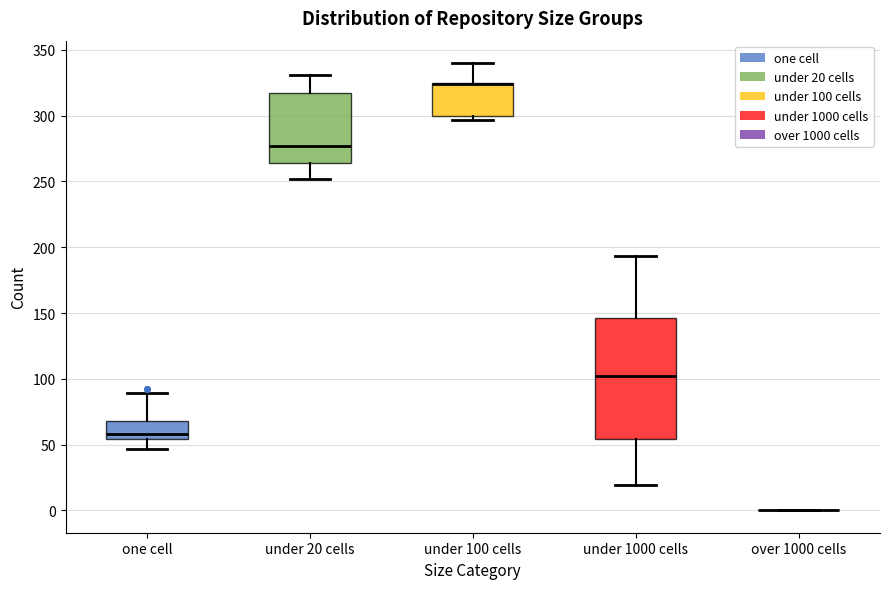

Where does the lower whisker of the box for under 1000 cells end on the y-axis? The values are not printed on the chart, so give them approximately, as read against the axis.

20